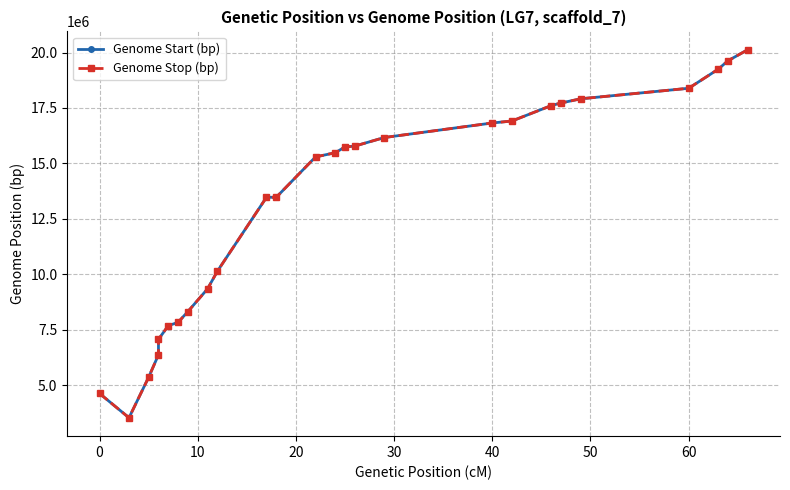

At how many categories does at least one series exceed 12520776?

16